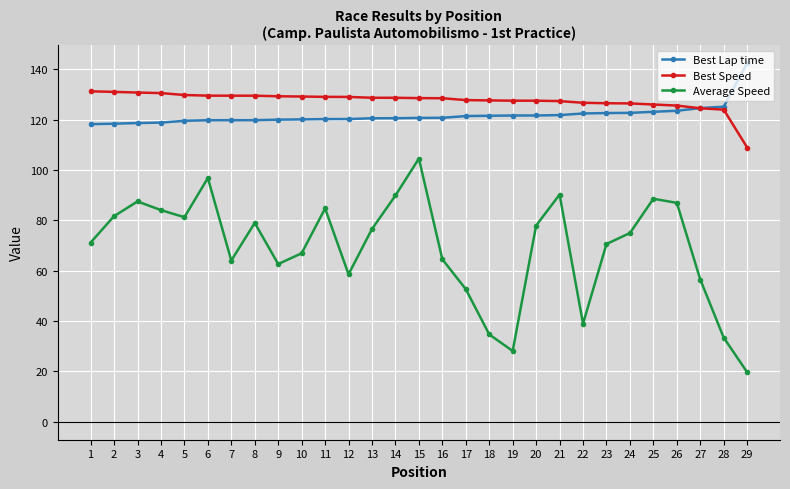

Between 22 and 27, which series saw the biggest shift?

Average Speed